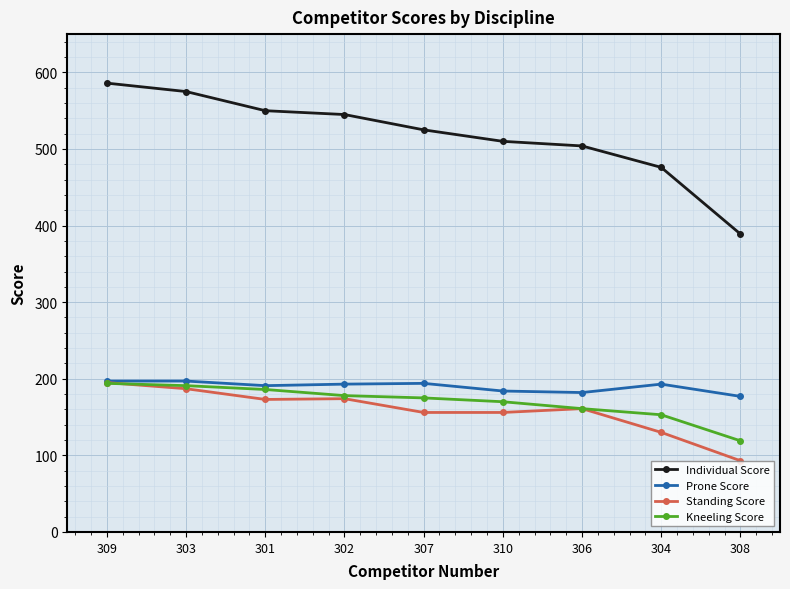

Is the value of Individual Score at 301 greater than the value of Standing Score at 308?

Yes